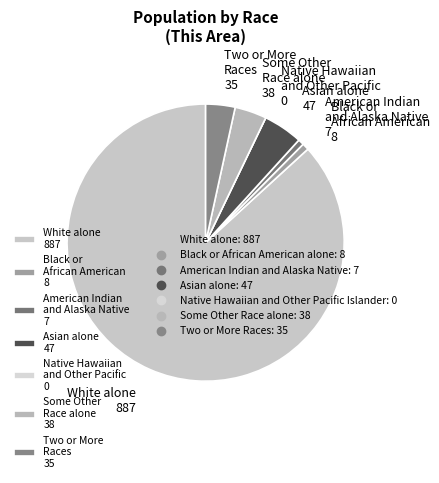

Combined, do Two or More Races 35 and Asian alone 47 account for over 50%?

No